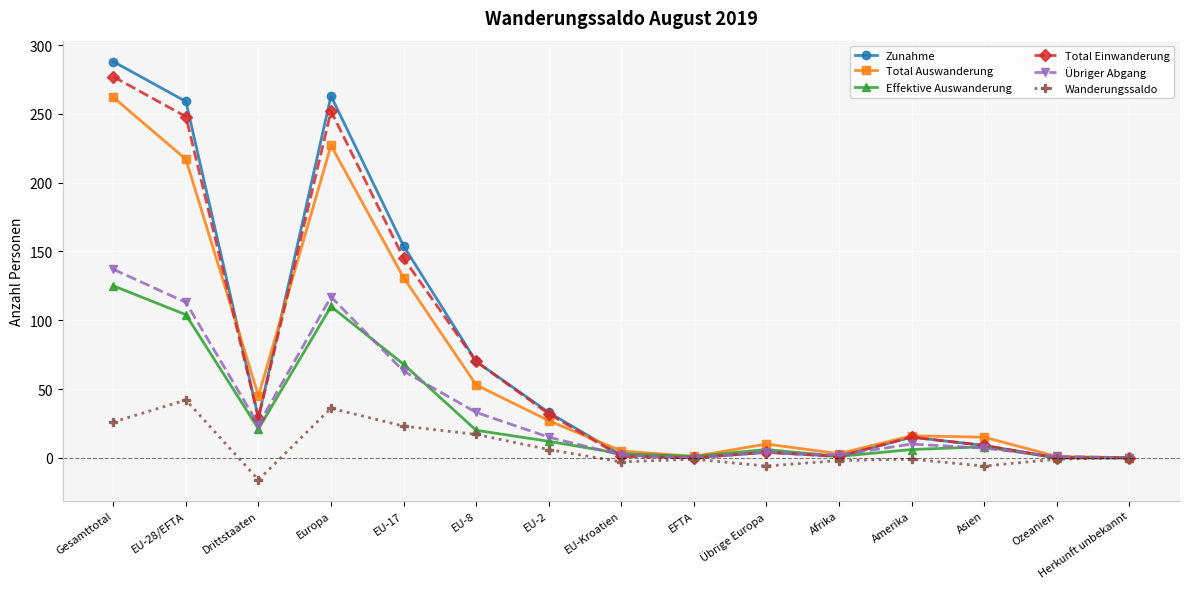

What is the label of the 7th point from the left?

EU-2